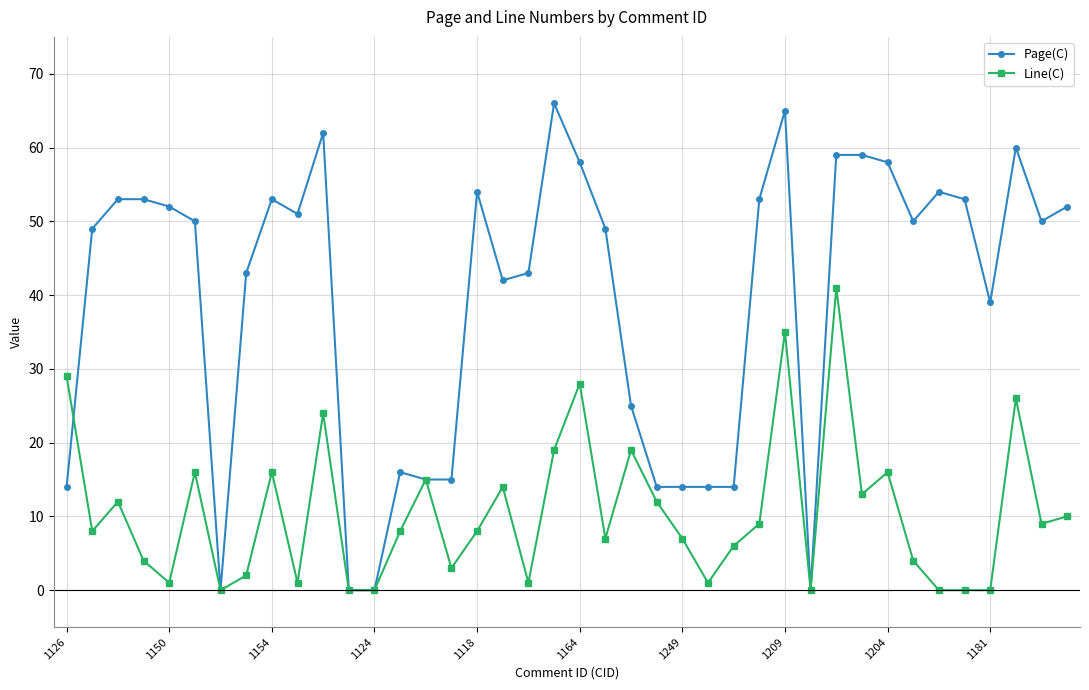

True or false: Page(C) has more than 0 interior local peaks.

True